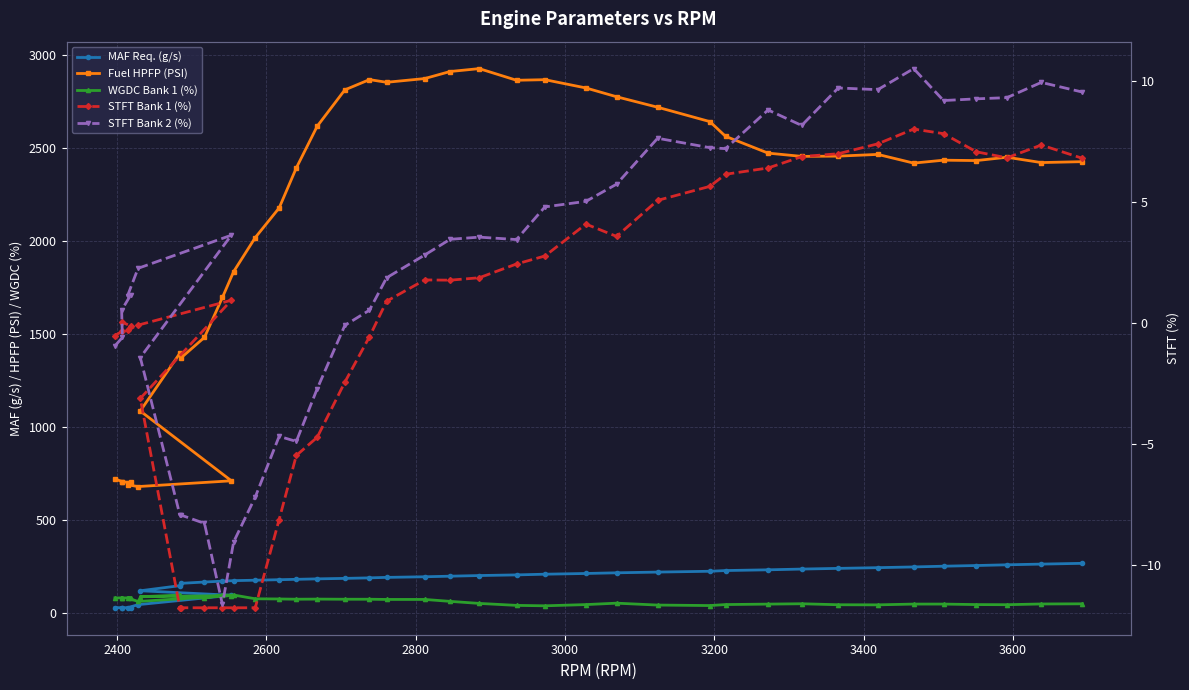

Reading right to left, list all the values displayed in this chart.

MAF Req. (g/s): 265.2	261.1	257.3	253.4	249.8	245.9	241.9	238.1	234.4	230.4	226.4	222.6	218.2	214.3	210.7	206.8	203.0	199.5	196.1	193.0	189.6	187.1	184.3	181.7	179.2	177.2	174.4	172.1	169.4	164.8	157.5	145.1	117.7	93.5	42.8	26.4	26.2	26.9	26.8	26.5
Fuel HPFP (PSI): 2425.9	2421.0	2449.7	2431.8	2433.8	2418.2	2464.9	2455.7	2454.3	2471.9	2562.3	2641.4	2718.7	2775.1	2822.4	2866.9	2863.8	2926.4	2910.8	2872.9	2852.9	2867.2	2812.0	2616.6	2392.1	2176.8	2017.5	1834.0	1695.3	1481.0	1368.4	1395.4	1084.7	709.2	678.2	687.8	702.1	702.2	704.3	719.5
WGDC Bank 1 (%): 47.5	46.6	42.8	43.4	46.0	46.1	41.9	42.5	47.8	45.9	43.5	38.1	40.8	51.0	43.3	36.8	39.0	49.7	60.6	71.0	71.0	72.1	72.1	72.9	72.2	73.5	74.5	94.8	93.9	79.0	82.5	94.2	85.5	92.0	60.0	79.2	79.2	79.2	79.2	79.2
STFT Bank 1 (%): 6.8	7.4	6.8	7.1	7.8	8.0	7.4	7.0	6.9	6.4	6.2	5.7	5.1	3.6	4.1	2.8	2.4	1.9	1.8	1.8	0.9	-0.6	-2.5	-4.7	-5.5	-8.1	-11.8	-11.8	-11.8	-11.8	-11.8	-11.8	-3.1	0.9	-0.1	-0.3	-0.1	0.1	-0.3	-0.5
STFT Bank 2 (%): 9.6	9.9	9.3	9.3	9.2	10.5	9.7	9.7	8.2	8.8	7.2	7.2	7.6	5.7	5.0	4.8	3.5	3.5	3.5	2.8	1.9	0.5	-0.1	-2.7	-4.9	-4.7	-7.2	-9.1	-11.6	-8.3	-7.9	-7.9	-1.4	3.6	2.3	1.1	1.1	0.5	-0.6	-0.9